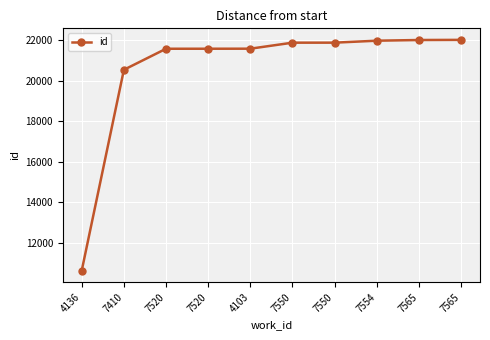

The value at 7410 is 20542. True or false?

True